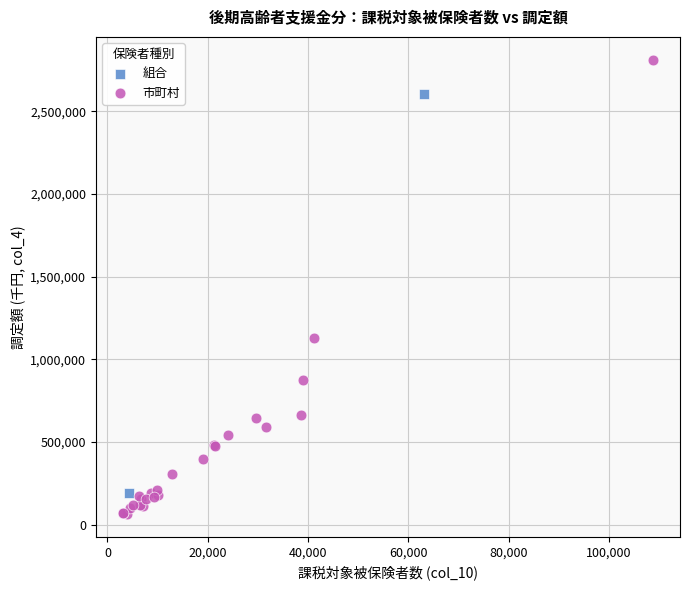

What are all the series names shown in the legend?

市町村, 組合